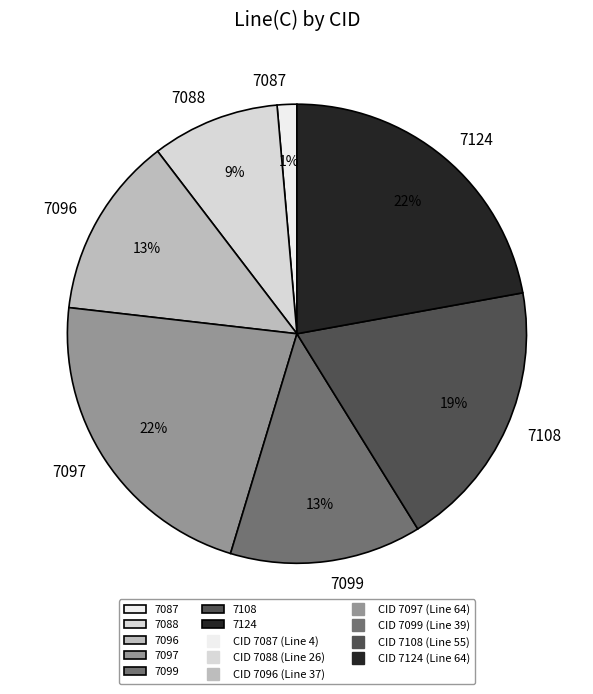

Which has a higher value, 7097 or 7099?

7097